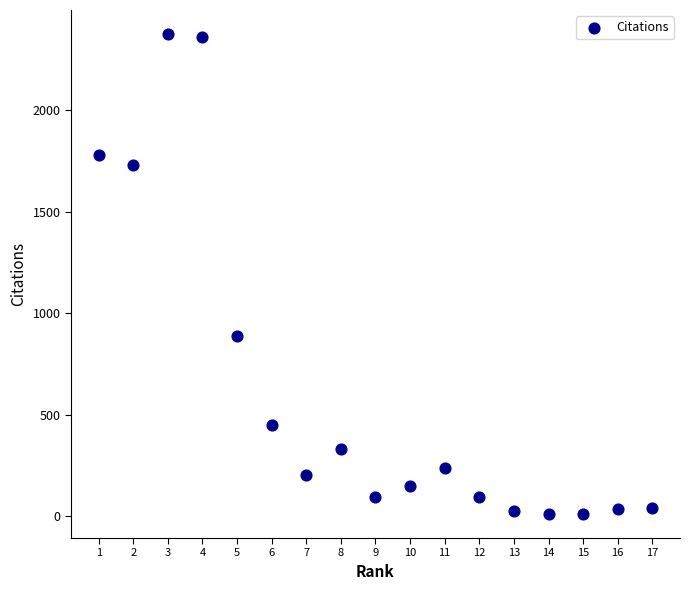

What Y value in the scatter plot is closest to 1194?

888